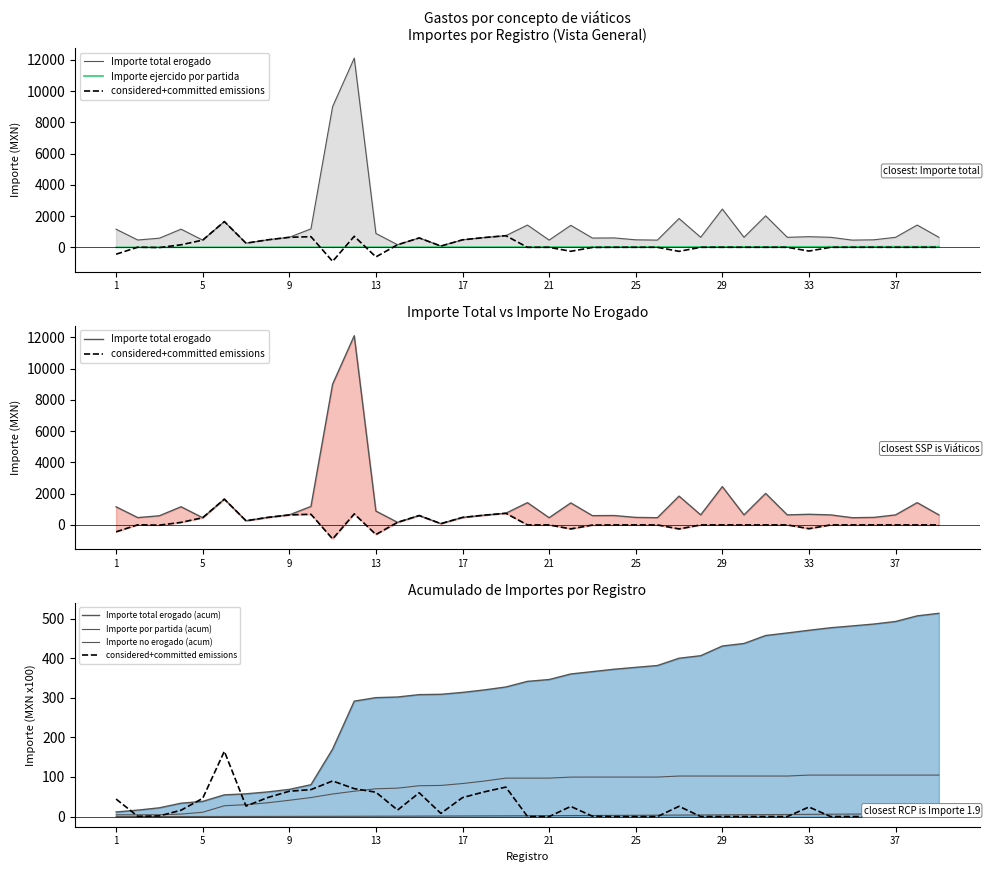

Does the chart display data point markers on the line(s)?

No